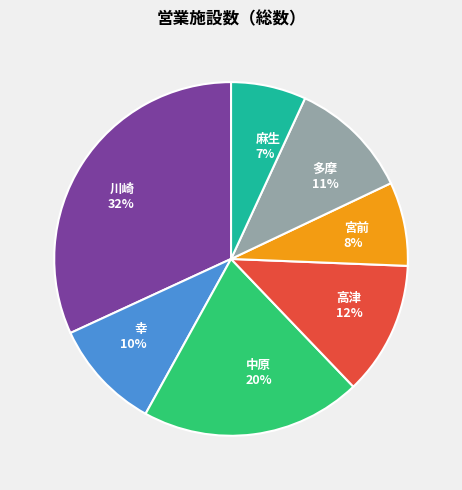

Which category has the smallest portion of the pie?

麻生